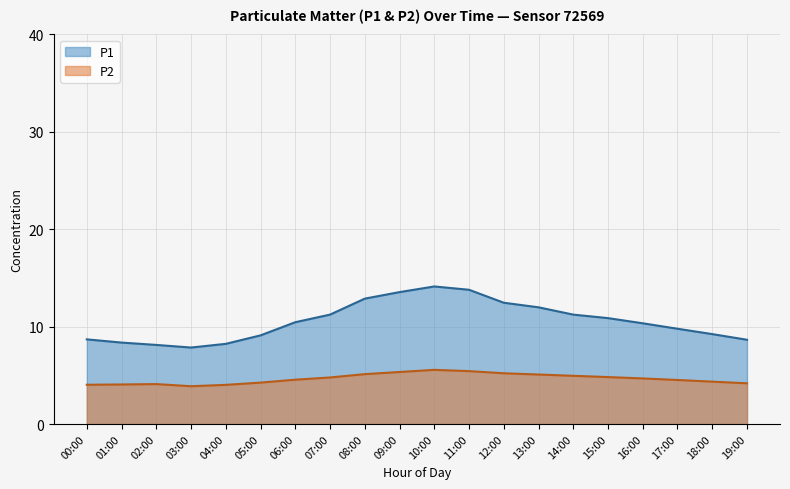

What is the sum of all P1 values?

210.9